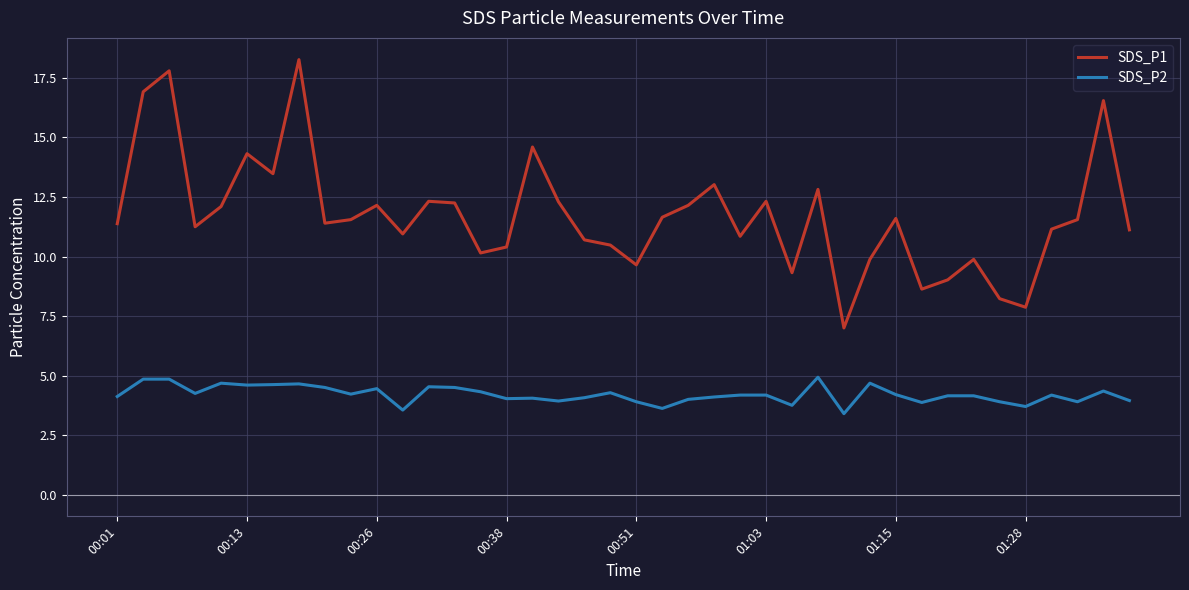

In SDS_P1, how many points are higher than both neighbors (excluding endpoints)?

12